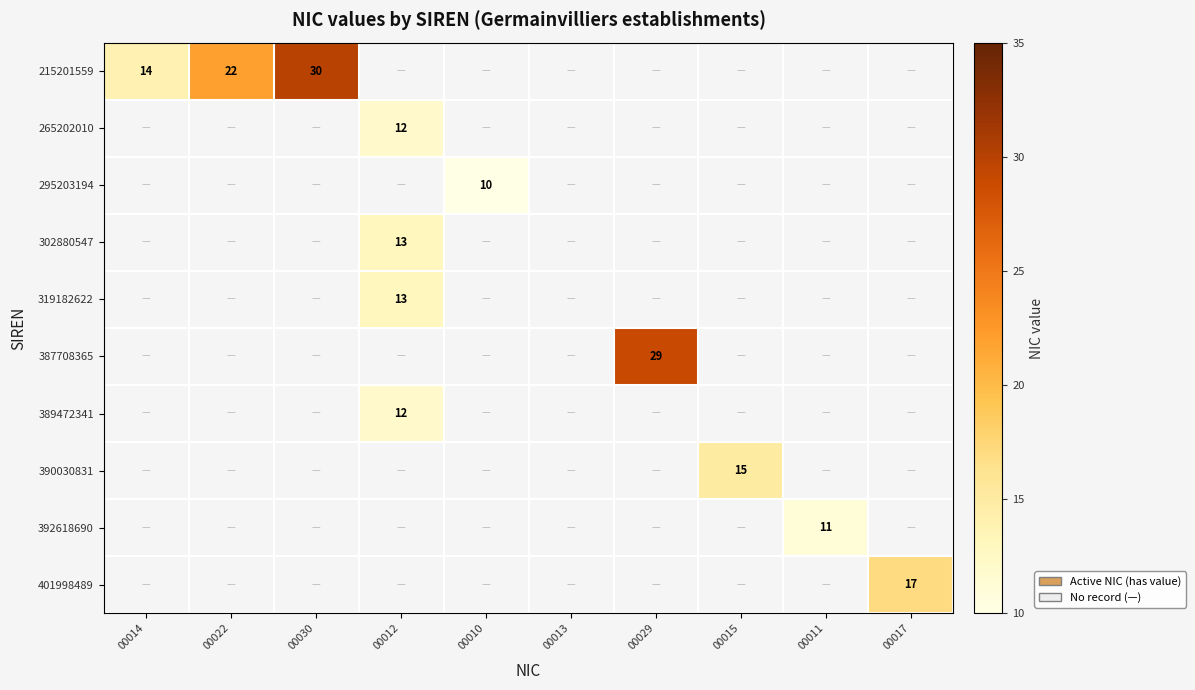

What is the maximum value shown in the chart?

30.0